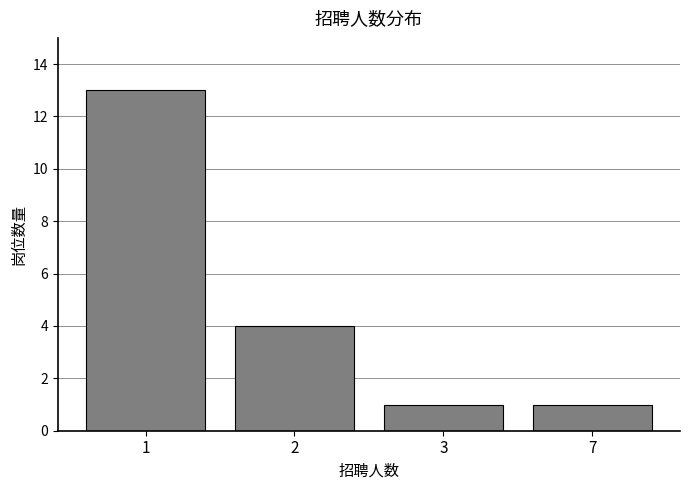

Reading left to right, list all the values displayed in this chart.

1=13	2=4	3=1	7=1